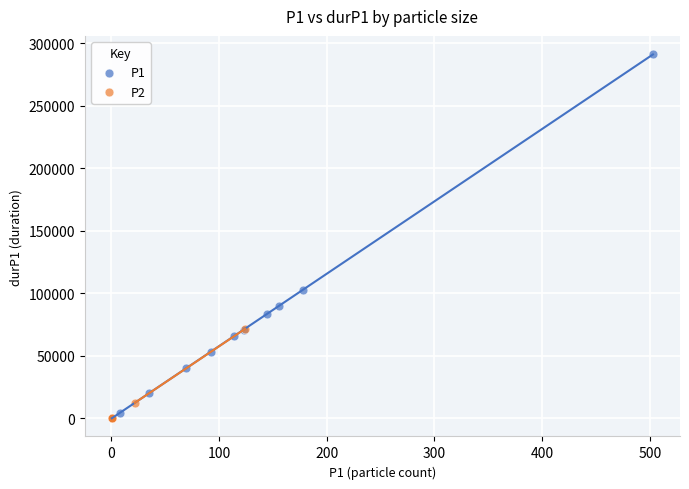

What are all the series names shown in the legend?

P1, P2